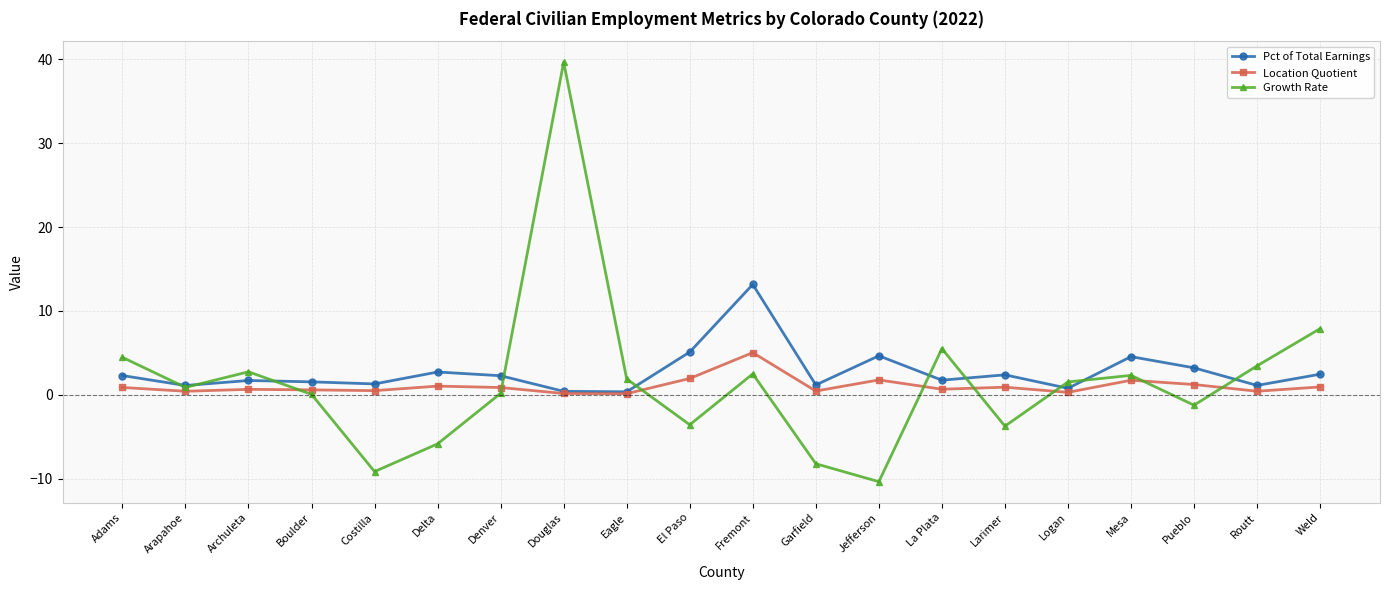

Which series has the largest range (max minus min)?

Growth Rate